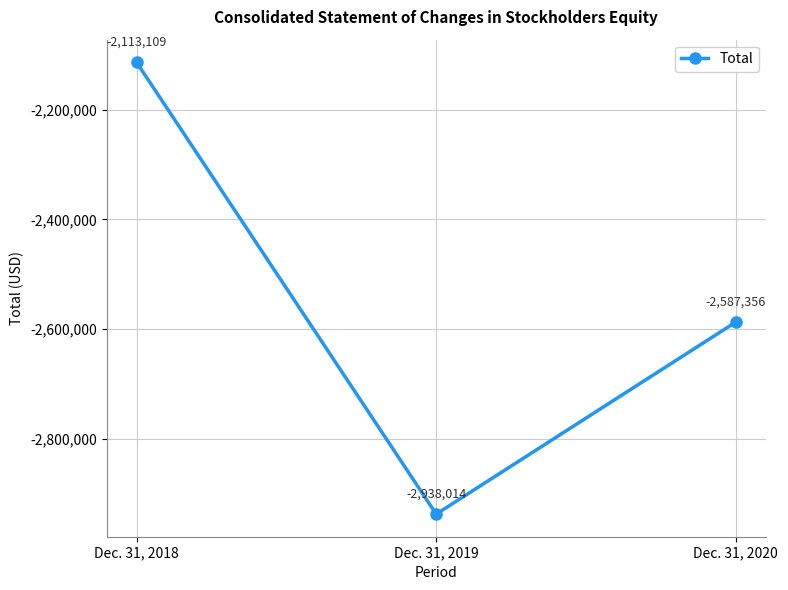

Read the value at Dec. 31, 2018, to the nearest 50.

-2113100